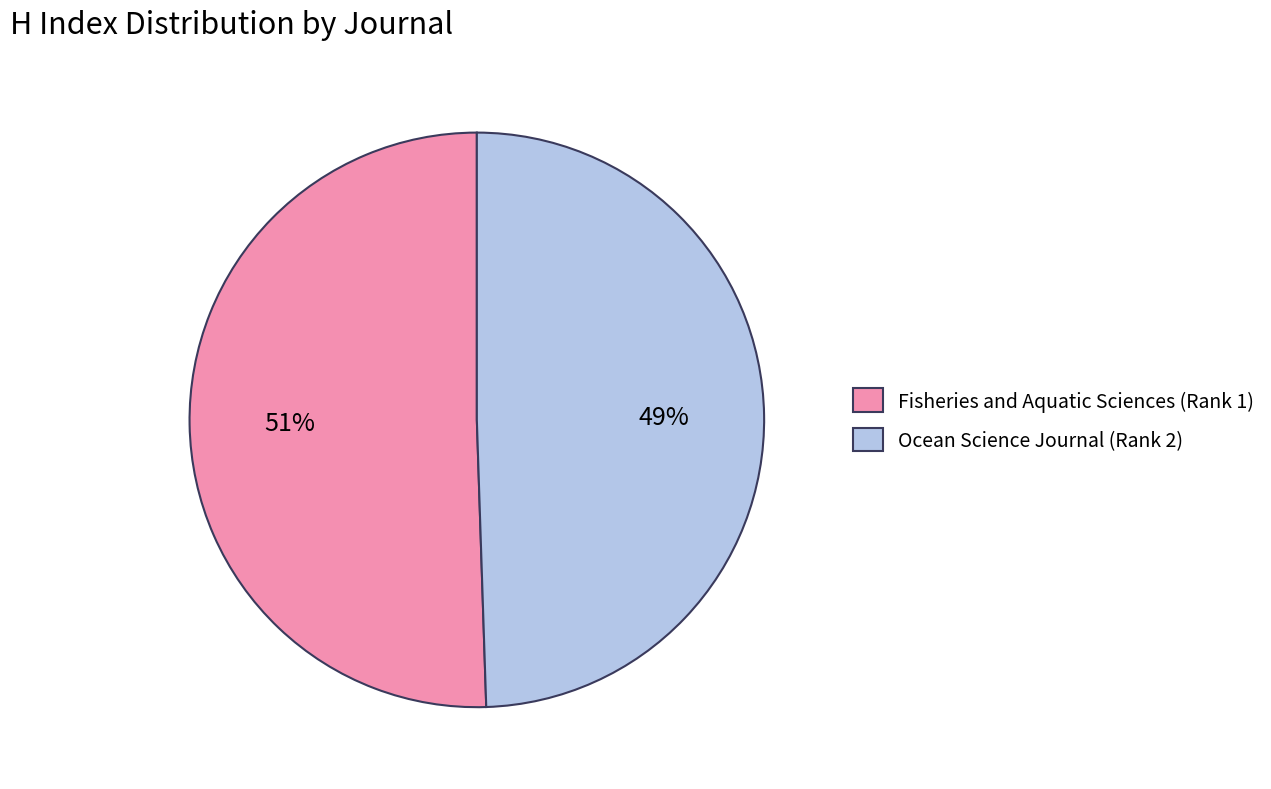

How many segments does this pie chart have?

2